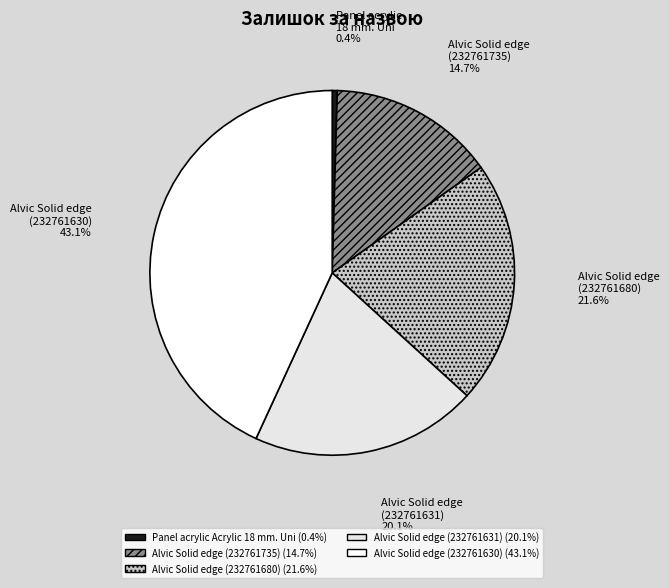

How many segments does this pie chart have?

5